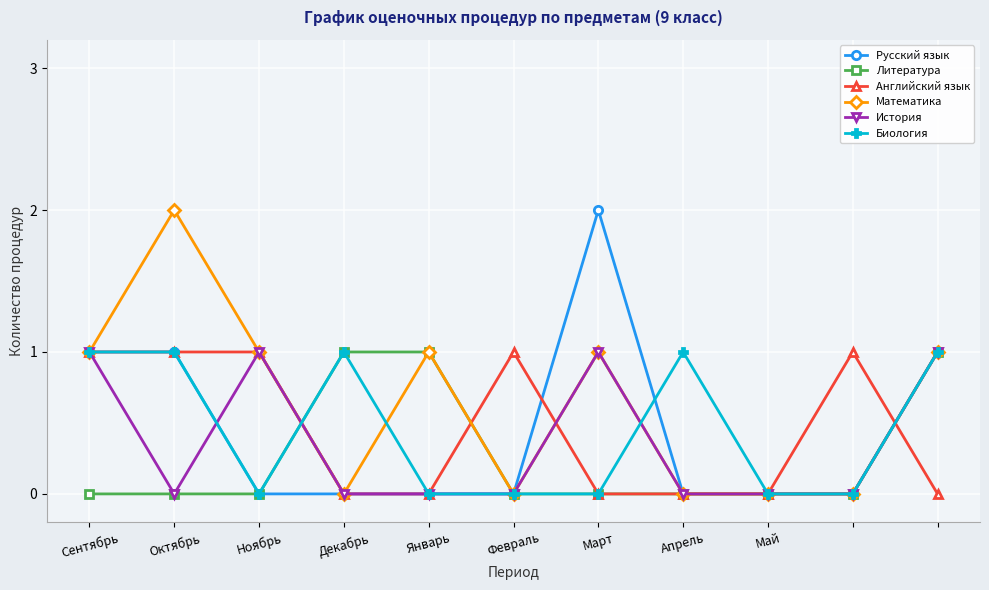

Does the chart have visible grid lines?

Yes